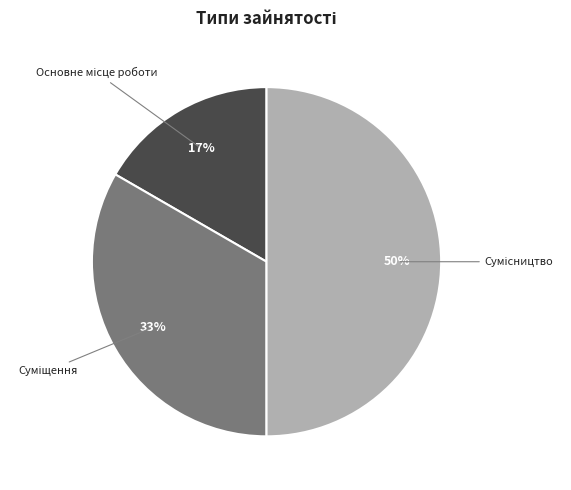

To the nearest percent, what is the difference between the largest and smallest slice percentages?

33%